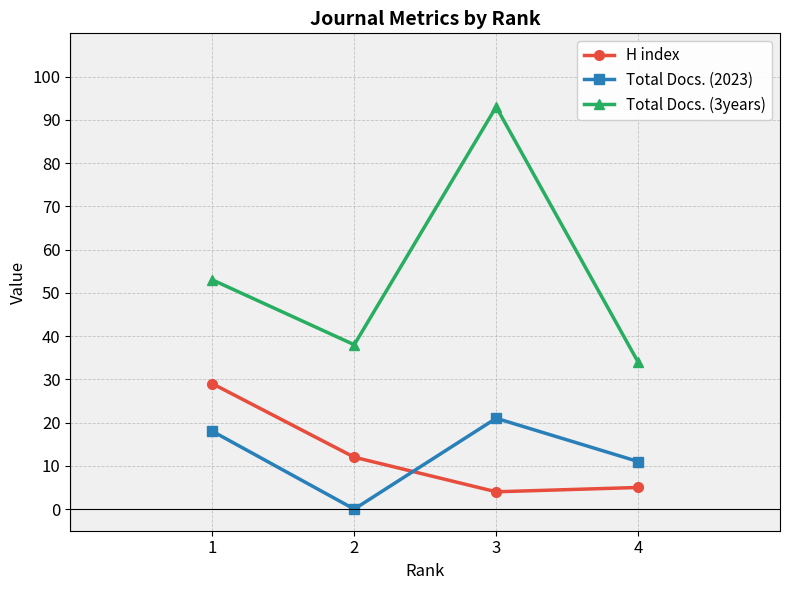

True or false: H index has more than 1 points higher than both neighbors.

False